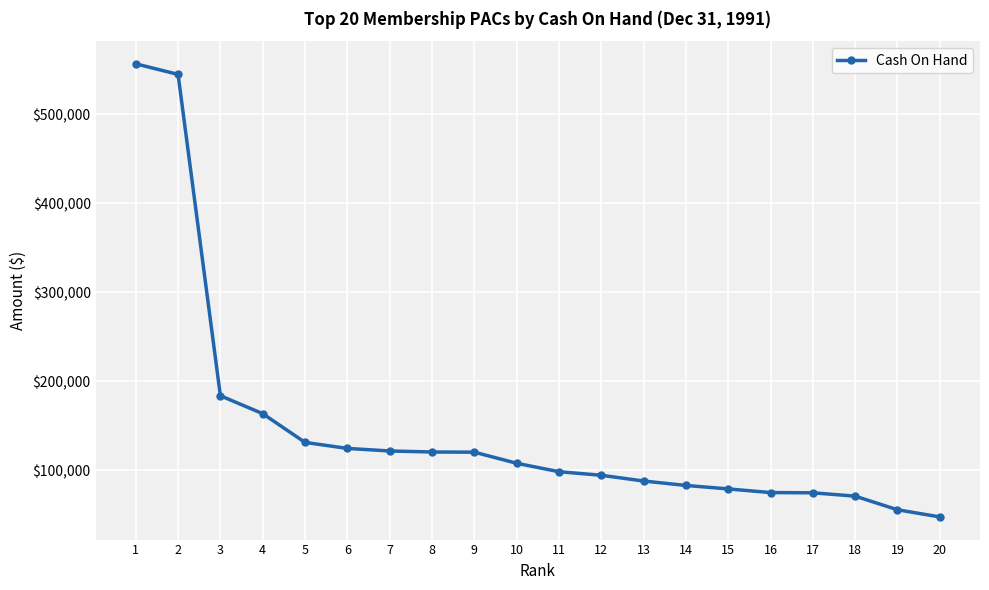

Does the chart display data point markers on the line(s)?

Yes